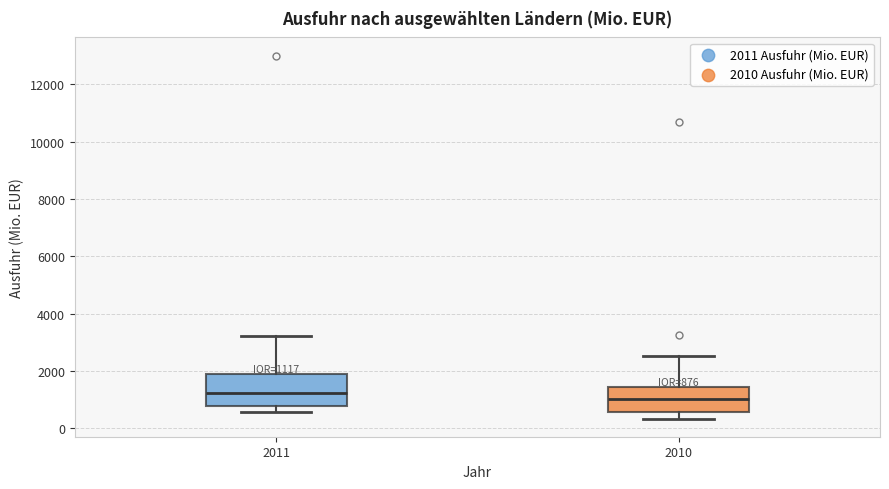

Comparing the boxes themselves (not the whiskers), which one is the tallest?

2011